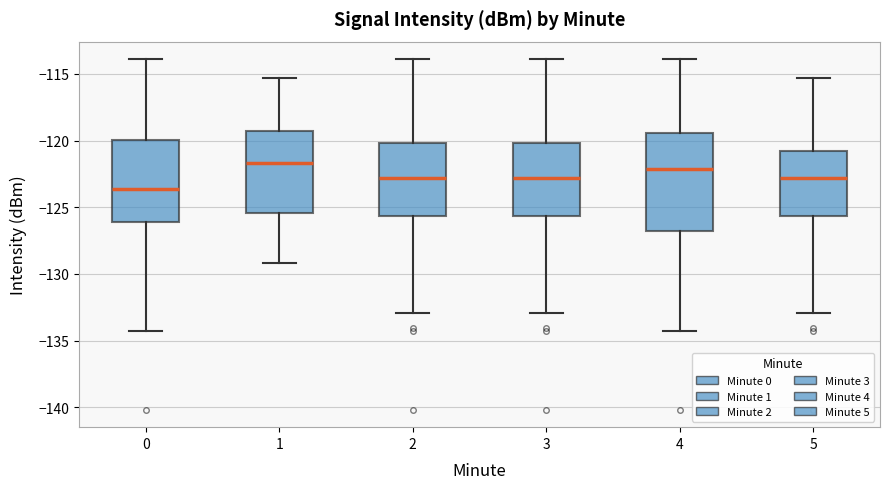

Reading left to right, read every box against the y-axis: the position of its median line, the range the box covers, and the ends of its whiskers. The values are not printed on the chart, so give them approximately, as read against the axis.

0: median -123.5, box -126.0 to -120.0, whiskers -134.5 to -114.0
1: median -121.5, box -125.5 to -119.5, whiskers -129.0 to -115.5
2: median -123.0, box -125.5 to -120.0, whiskers -133.0 to -114.0
3: median -123.0, box -125.5 to -120.0, whiskers -133.0 to -114.0
4: median -122.0, box -127.0 to -119.5, whiskers -134.5 to -114.0
5: median -123.0, box -125.5 to -121.0, whiskers -133.0 to -115.5